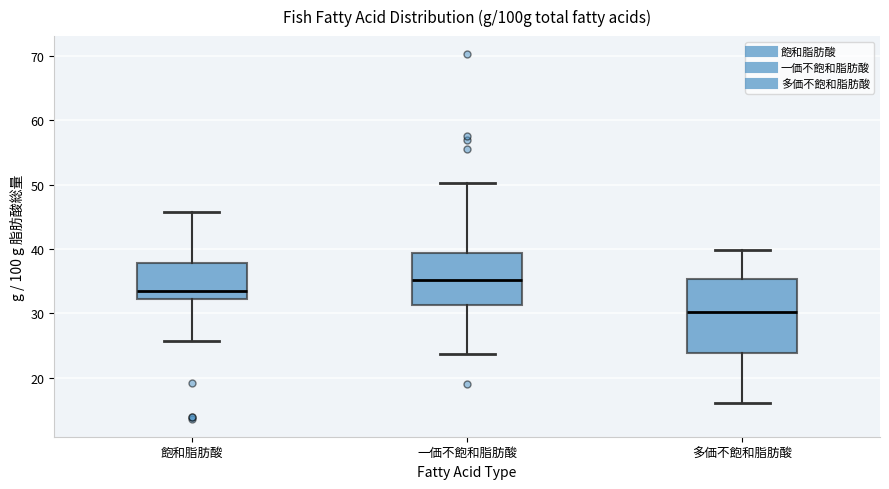

Reading left to right, read every box against the y-axis: the position of its median line, the range the box covers, and the ends of its whiskers. The values are not printed on the chart, so give them approximately, as read against the axis.

飽和脂肪酸: median 34, box 32 to 38, whiskers 26 to 46
一価不飽和脂肪酸: median 35, box 31 to 39, whiskers 24 to 50
多価不飽和脂肪酸: median 30, box 24 to 35, whiskers 16 to 40